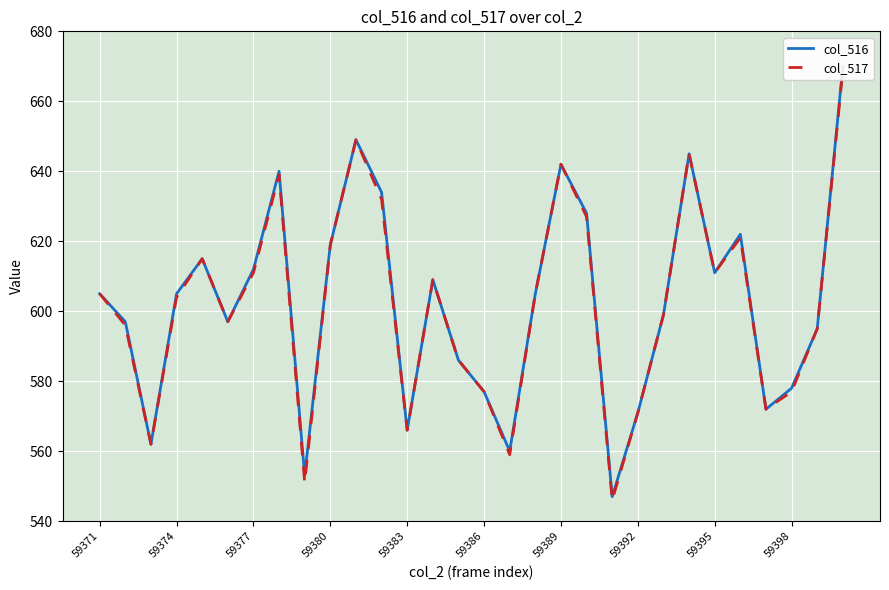

How many values in the col_516 series exceed 605?

13